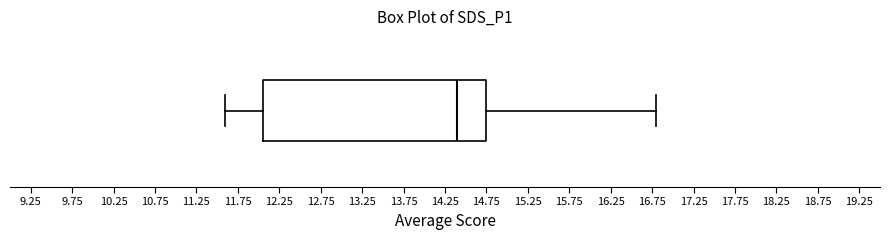

Transcribe this box plot: give where the median line is, the range the box spans, and where the two whiskers end, as read against the x-axis. The values are not printed on the chart, so give them approximately, as read against the axis.

median 14.40, box 12.05 to 14.75, whiskers 11.60 to 16.80